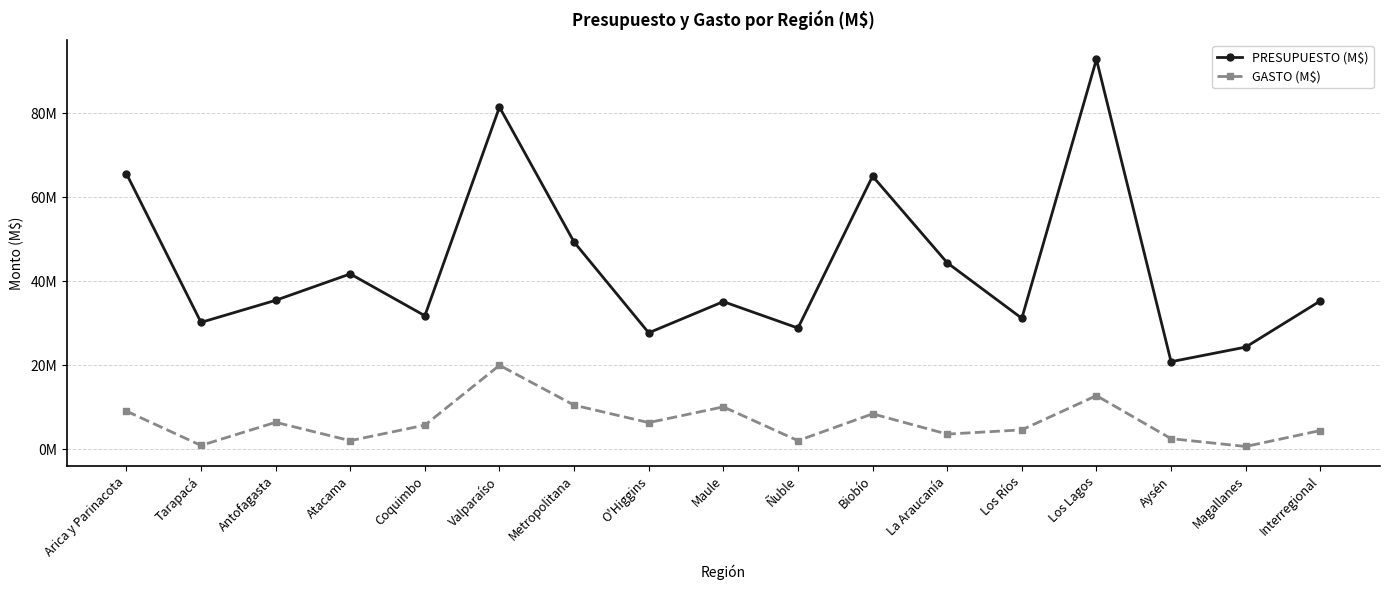

Is the value of PRESUPUESTO (M$) at Valparaíso greater than the value of GASTO (M$) at O'Higgins?

Yes